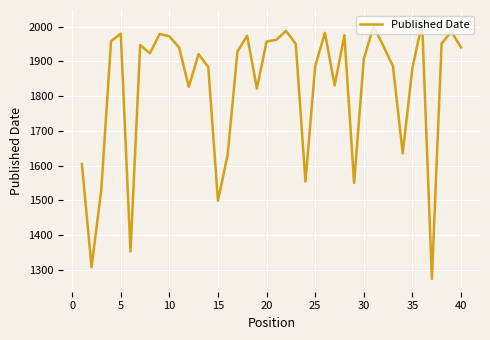

What is the greatest value displayed?

2011